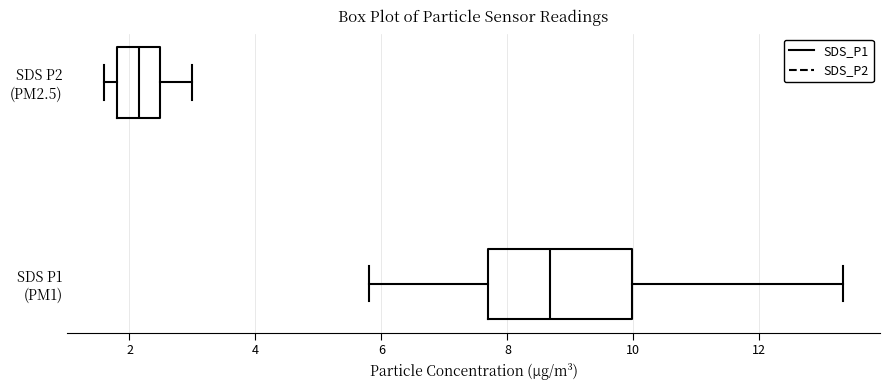

Reading bottom to top, read every box against the x-axis: the position of its median line, the range the box covers, and the ends of its whiskers. The values are not printed on the chart, so give them approximately, as read against the axis.

SDS P1 (PM1): median 8.6, box 7.6 to 10.0, whiskers 5.8 to 13.4
SDS P2 (PM2.5): median 2.2, box 1.8 to 2.4, whiskers 1.6 to 3.0